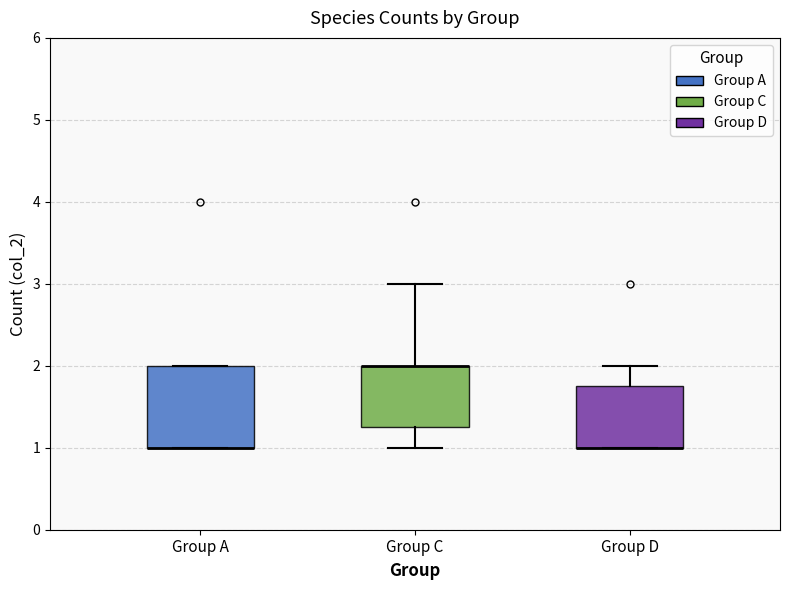

Where is the lower edge of the box for Group D on the y-axis? The values are not printed on the chart, so give them approximately, as read against the axis.

1.0